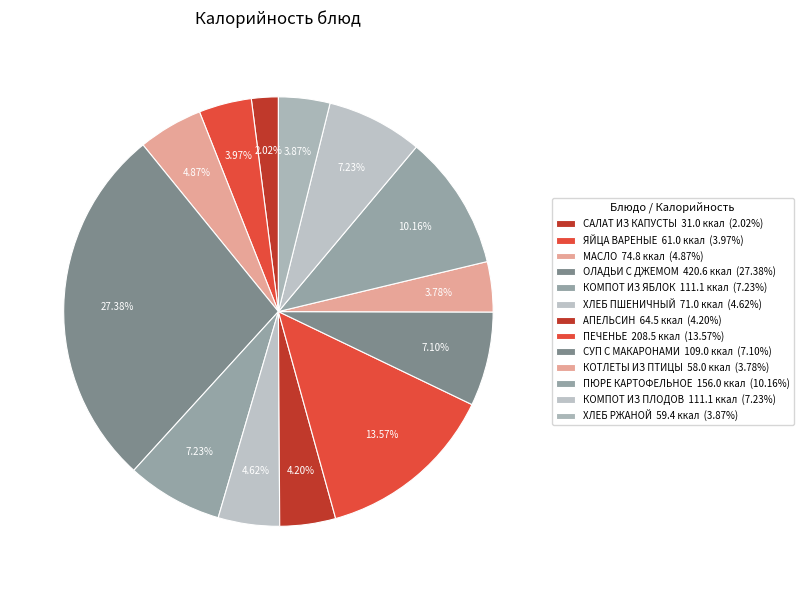

How many slices are in this pie chart?

13